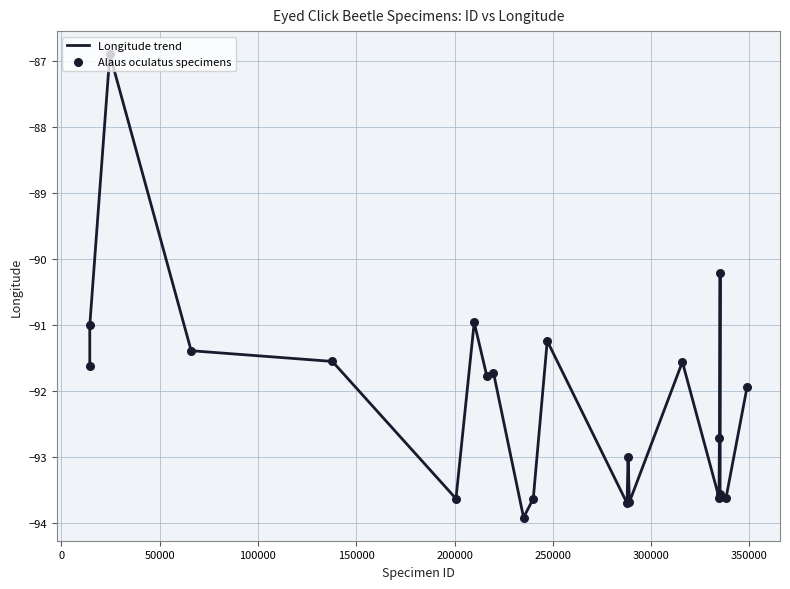

What is the maximum value shown in the chart?

-86.9